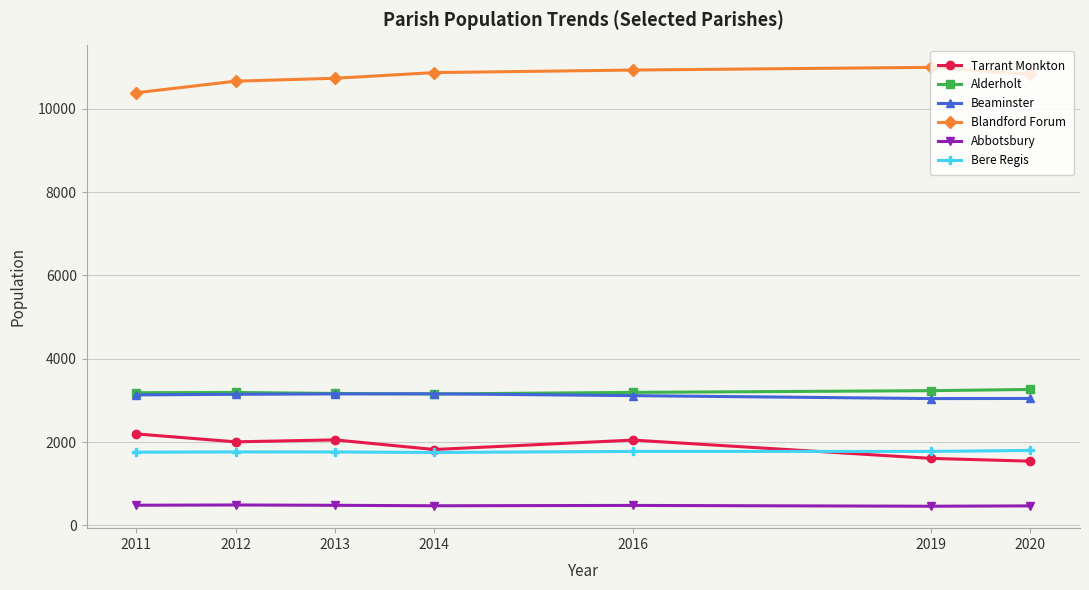

Is the value of Beaminster at 2020 greater than the value of Blandford Forum at 2019?

No